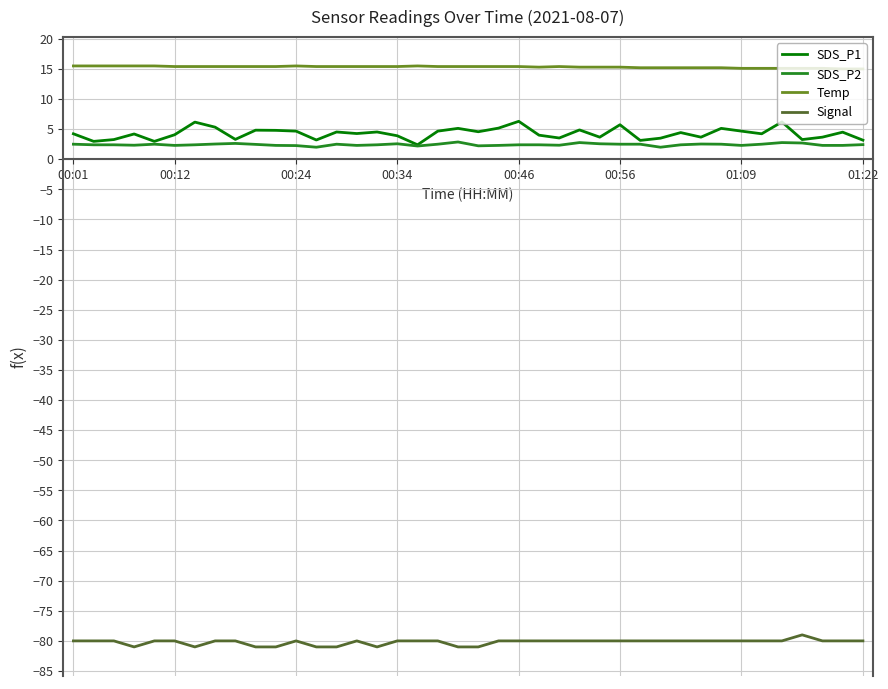

What is the maximum value shown in the chart?

15.5